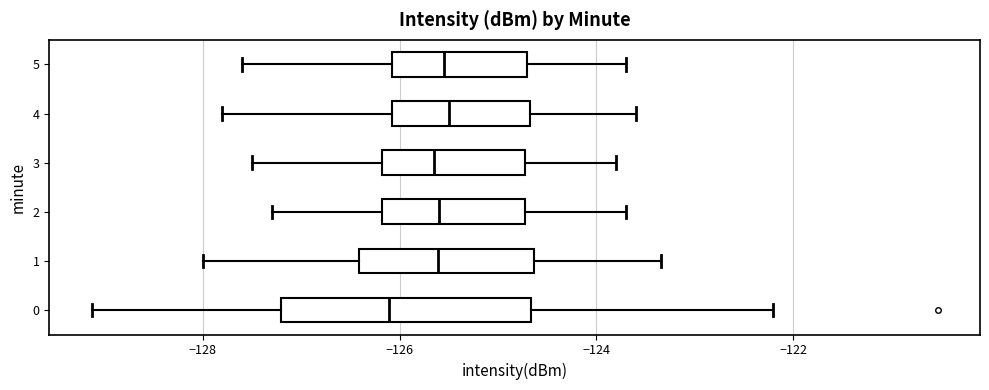

Where is the right edge of the box at y = 4 on the x-axis? The values are not printed on the chart, so give them approximately, as read against the axis.

-124.6